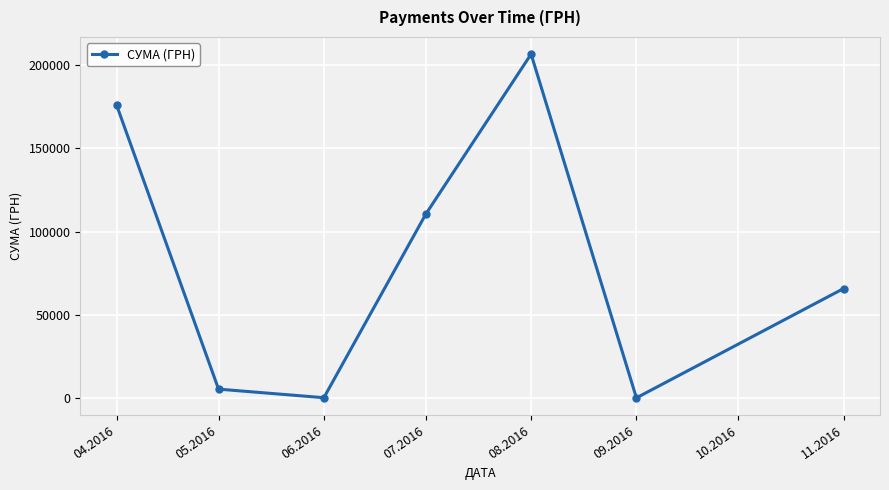

At which category does the data reach its first local peak?

08.2016